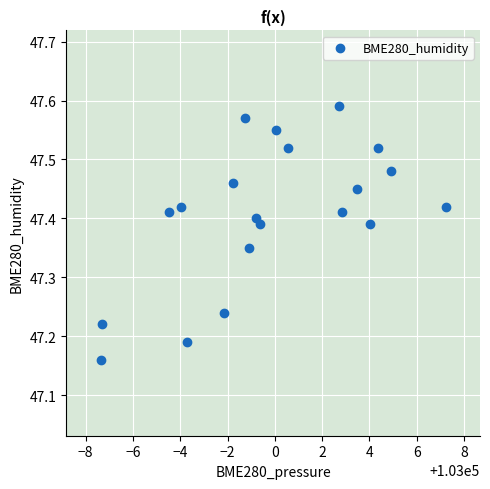

What is the range of Y values (max minus min)?

0.4